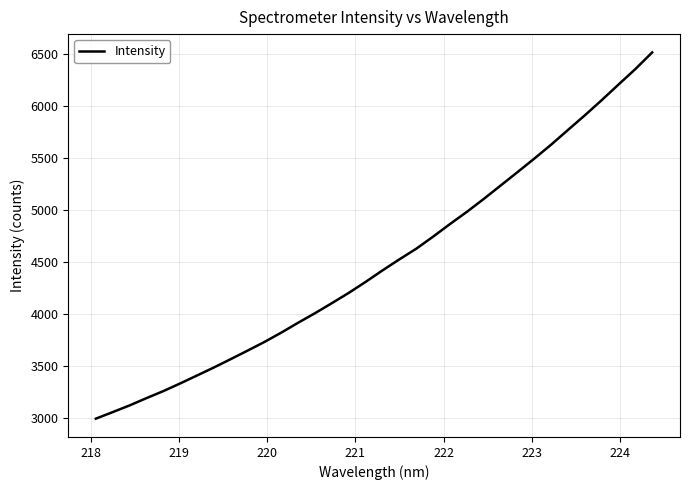

Count the number of categories in the chart.

34